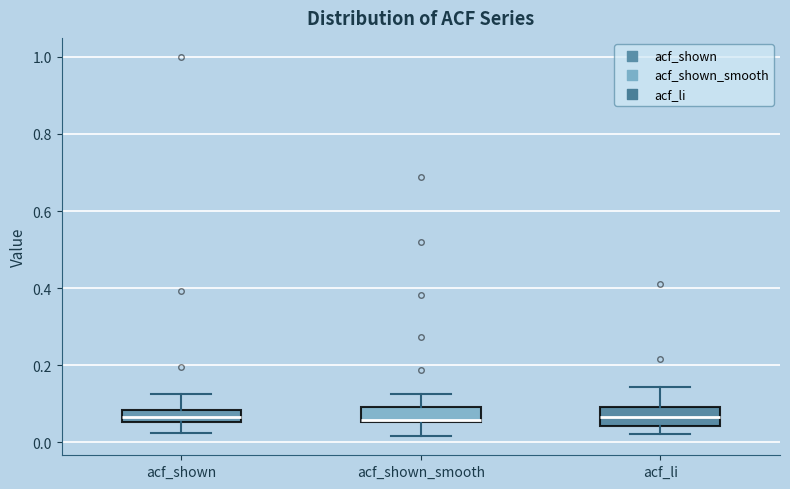

Reading left to right, transcribe this box plot: for each box, give where its median line is, the range the box spans, and where its two whiskers end, as read against the y-axis. The values are not printed on the chart, so give them approximately, as read against the axis.

acf_shown: median 0.06 (inside the box), box 0.06 to 0.08, whiskers 0.02 to 0.12
acf_shown_smooth: median 0.06 (drawn on the box's lower edge), box 0.06 to 0.10, whiskers 0.02 to 0.12
acf_li: median 0.06, box 0.04 to 0.10, whiskers 0.02 to 0.14